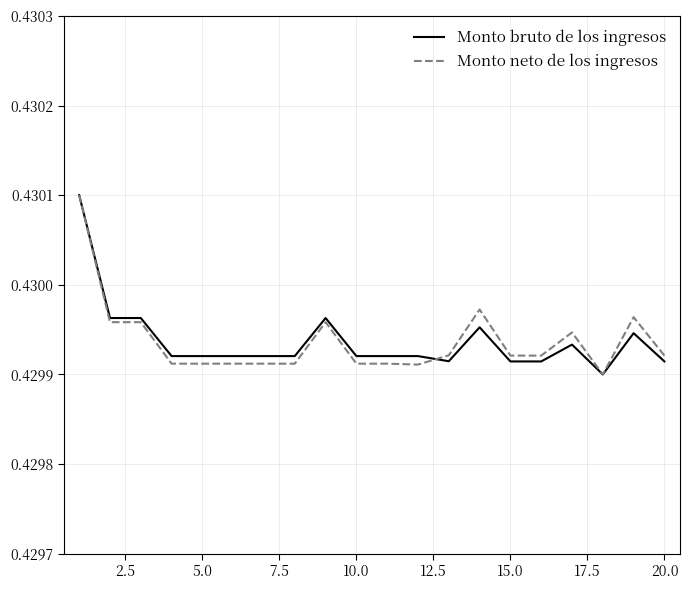

Does the chart have visible grid lines?

Yes